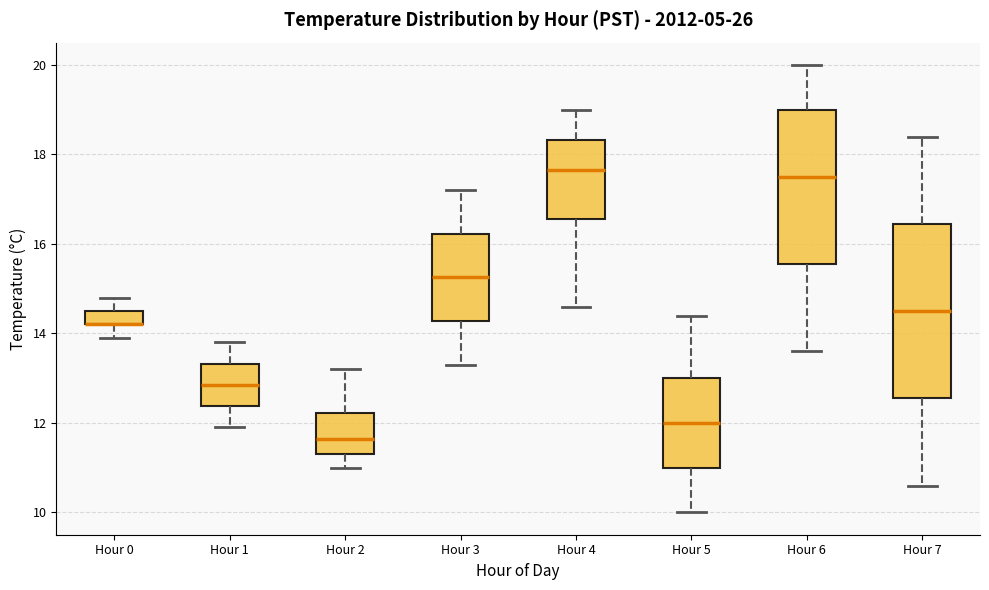

Reading left to right, transcribe this box plot: for each box, give where its median line is, the range the box spans, and where its two whiskers end, as read against the y-axis. The values are not printed on the chart, so give them approximately, as read against the axis.

Hour 0: median 14.2 (drawn on the box's lower edge), box 14.2 to 14.6, whiskers 14.0 to 14.8
Hour 1: median 12.8, box 12.4 to 13.4, whiskers 12.0 to 13.8
Hour 2: median 11.6, box 11.4 to 12.2, whiskers 11.0 to 13.2
Hour 3: median 15.2, box 14.2 to 16.2, whiskers 13.4 to 17.2
Hour 4: median 17.6, box 16.6 to 18.4, whiskers 14.6 to 19.0
Hour 5: median 12.0, box 11.0 to 13.0, whiskers 10.0 to 14.4
Hour 6: median 17.6, box 15.6 to 19.0, whiskers 13.6 to 20.0
Hour 7: median 14.6, box 12.6 to 16.4, whiskers 10.6 to 18.4